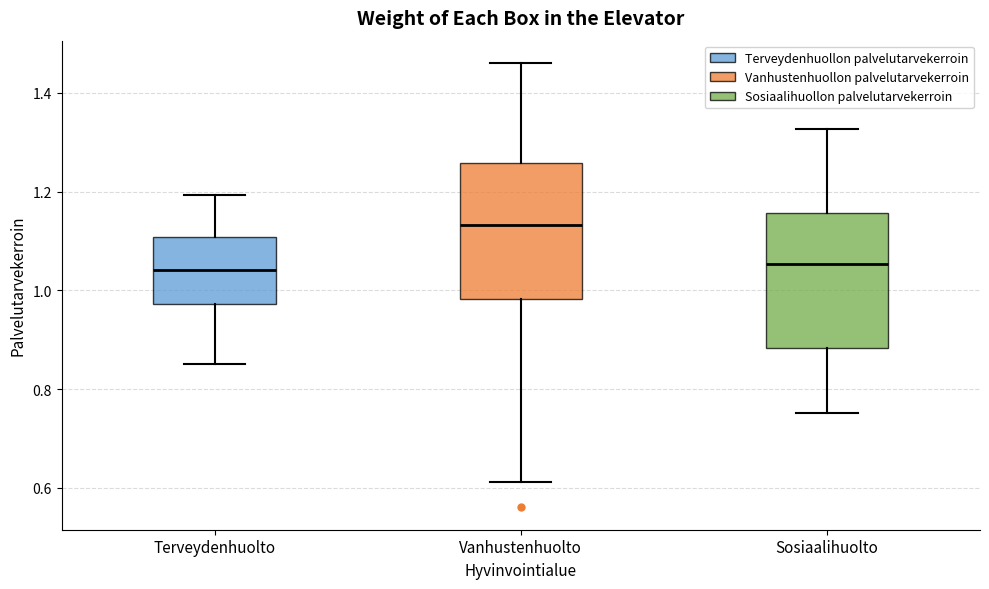

Which box's median line is the highest?

Vanhustenhuolto